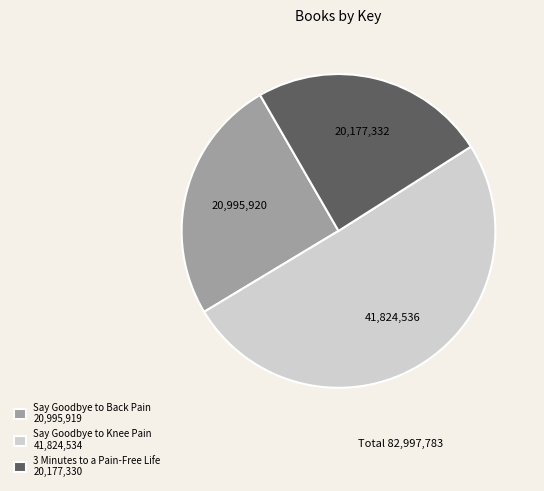

What is the ratio of the value at Say Goodbye to Back Pain to the value at Say Goodbye to Knee Pain?

0.5